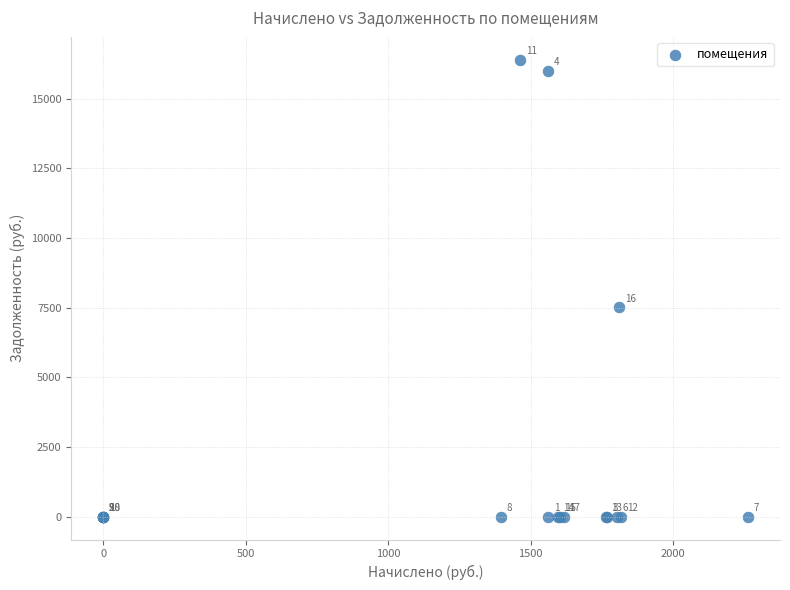

What Y value in the scatter plot is closest to 8199?

7509.0